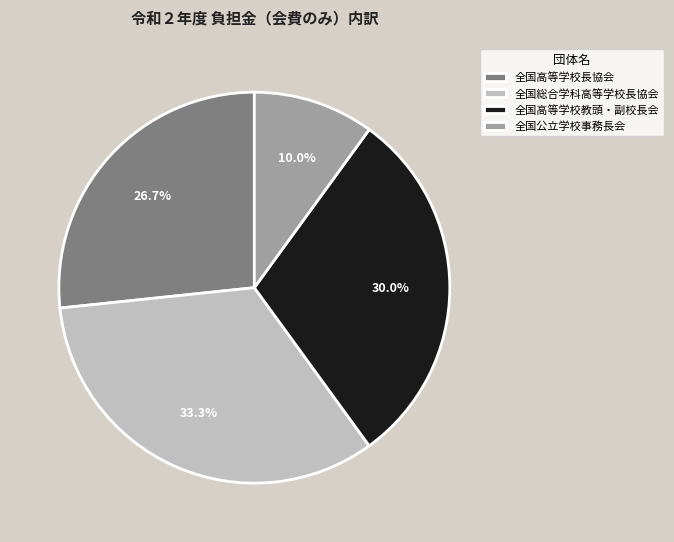

To the nearest percent, what is the difference between the largest and smallest slice percentages?

23%